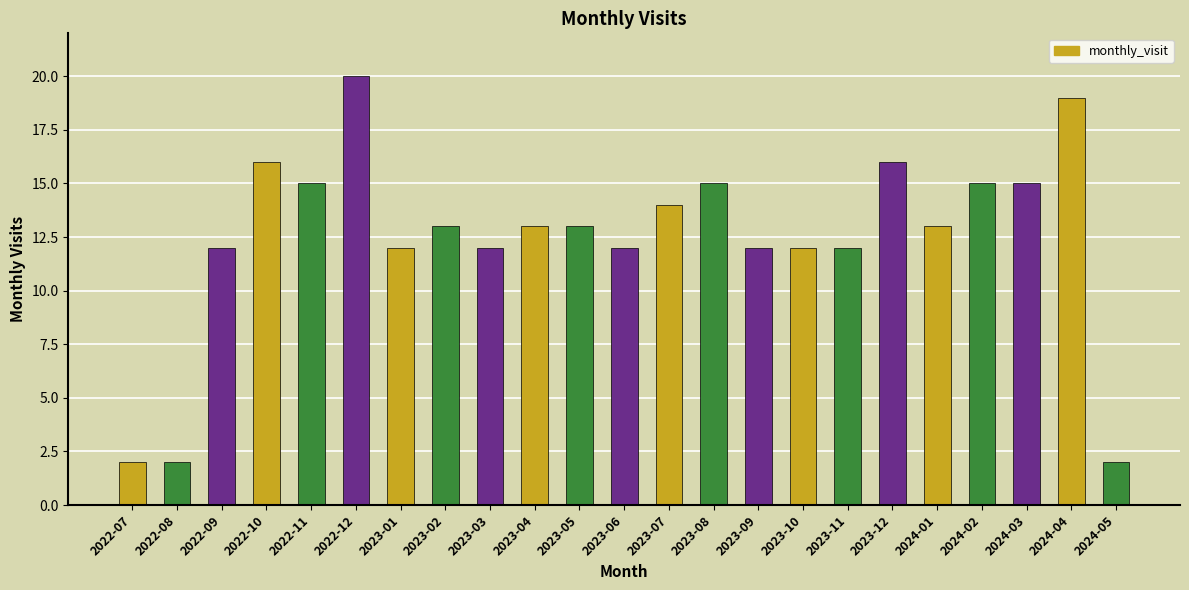

What is the label of the 4th bar from the right?

2024-02